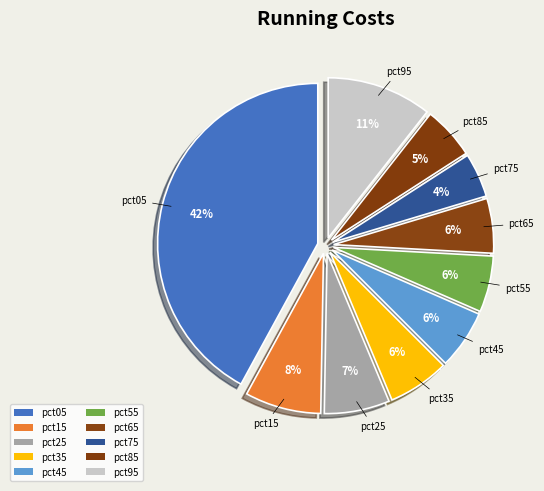

What percentage is the pct15 slice, to the nearest percent?

8%